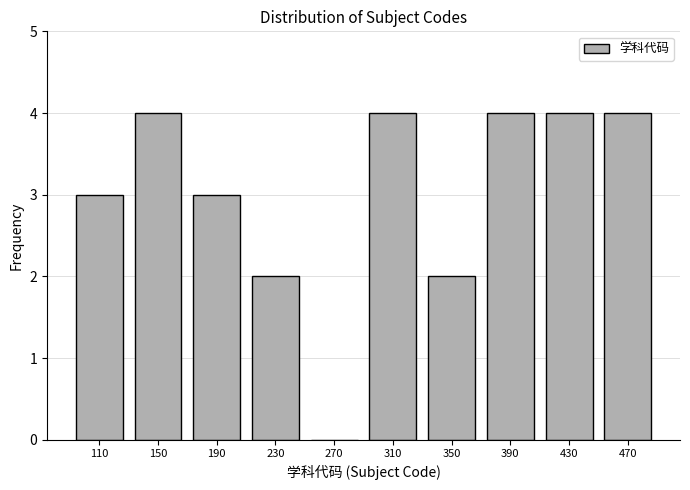

Reading left to right, transcribe all the data shown in this chart.

110=3	150=4	190=3	230=2	270=0	310=4	350=2	390=4	430=4	470=4